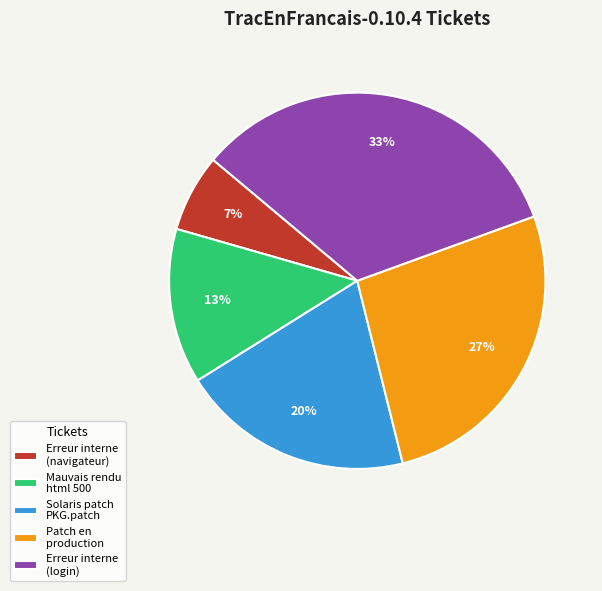

Rank the categories by value from lowest to highest.

Erreur interne (navigateur), Mauvais rendu html 500, Solaris patch PKG.patch, Patch en production, Erreur interne (login)